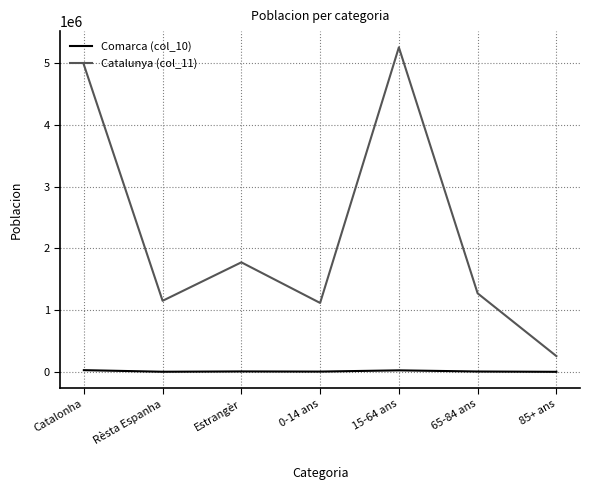

What is the maximum value for Catalunya (col_11)?

5255889